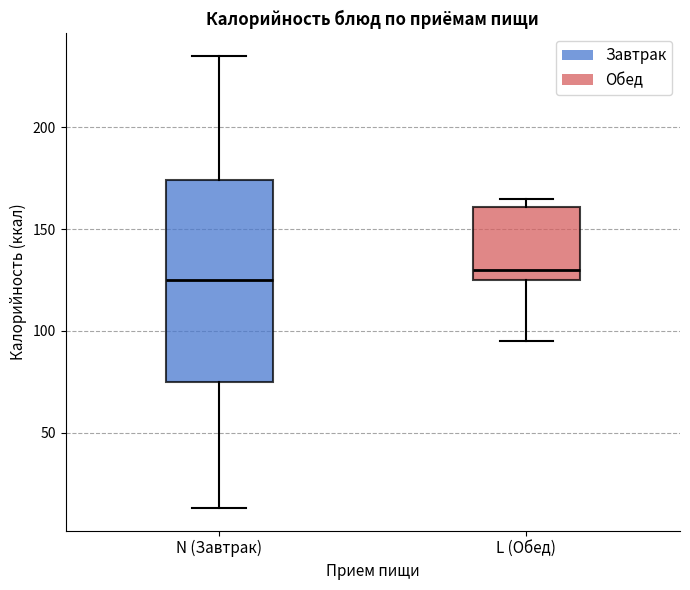

Which box's median line is the highest?

L (Обед)